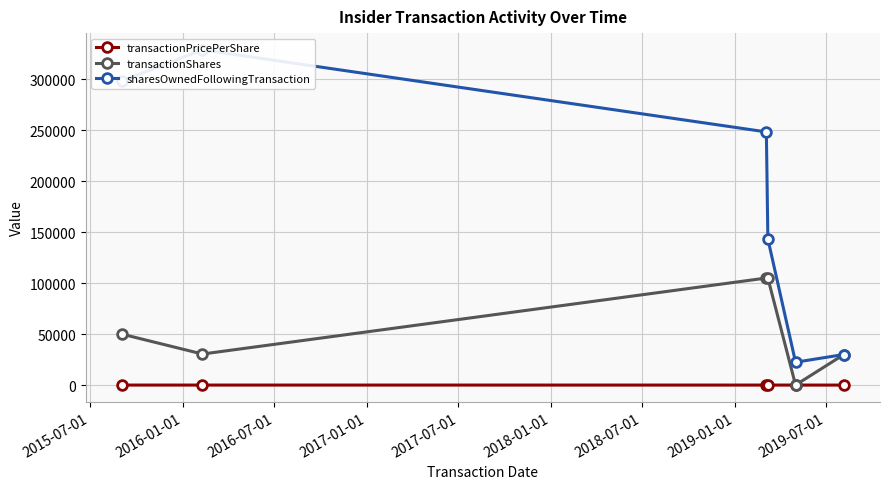

How many distinct data groups are displayed?

3